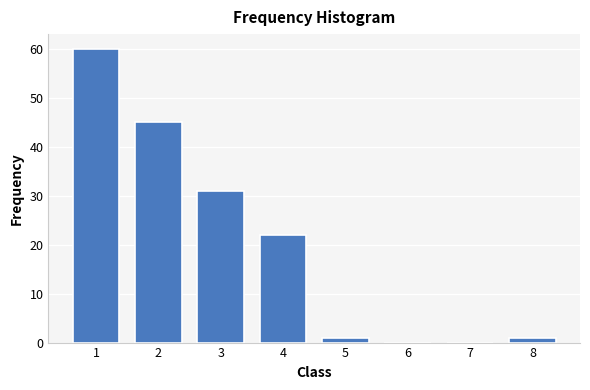

Reading left to right, transcribe all the data shown in this chart.

1=60	2=45	3=31	4=22	5=1	6=0	7=0	8=1